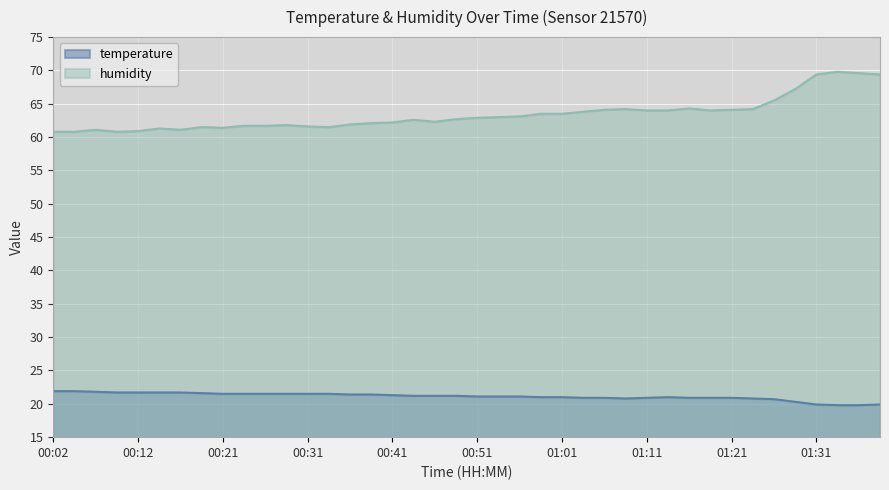

What is the highest value of the temperature series?

21.9